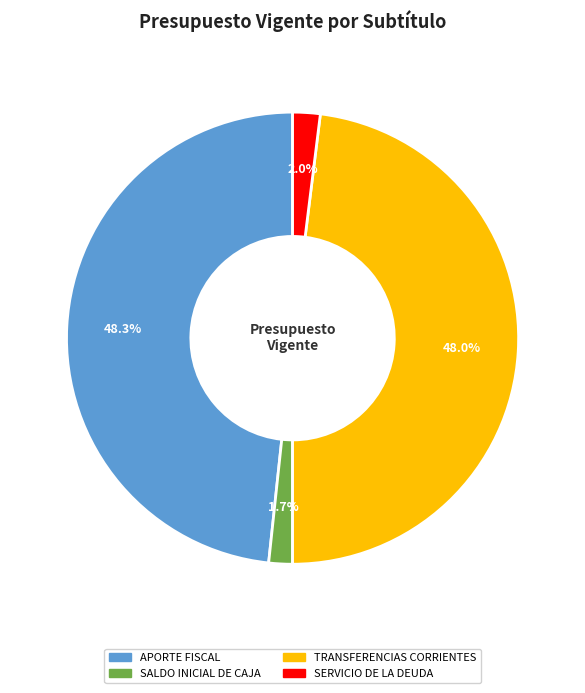

What percentage do APORTE FISCAL and SERVICIO DE LA DEUDA together represent?

50.3%